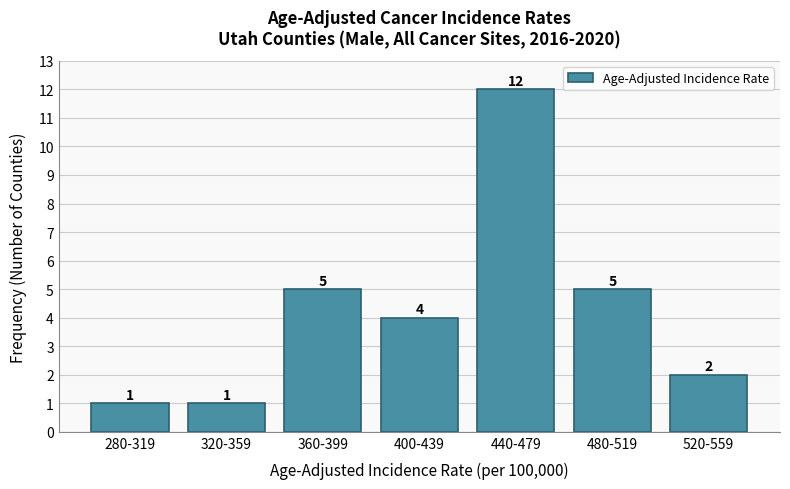

Reading right to left, extract all data points from this chart.

2	5	12	4	5	1	1